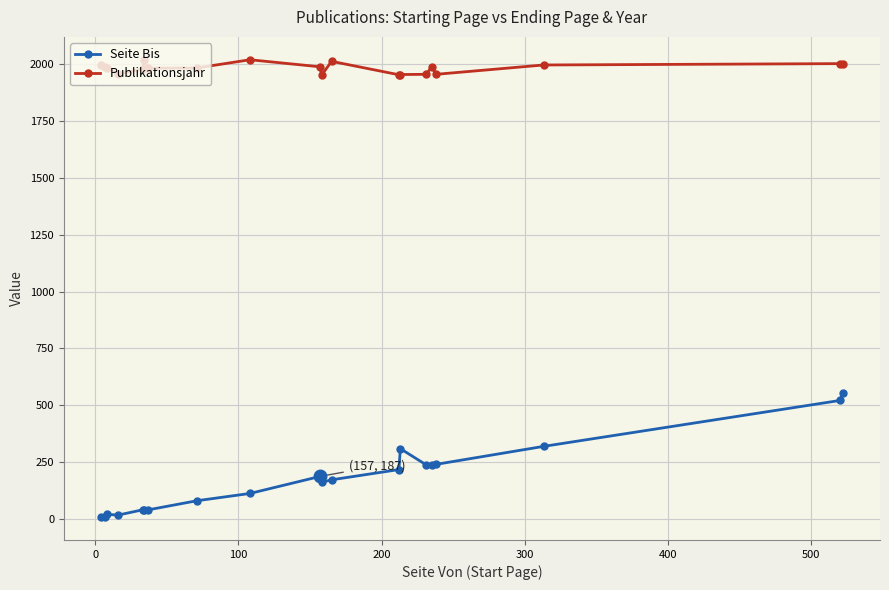

True or false: Seite Bis has more than 2 points higher than both neighbors.

True